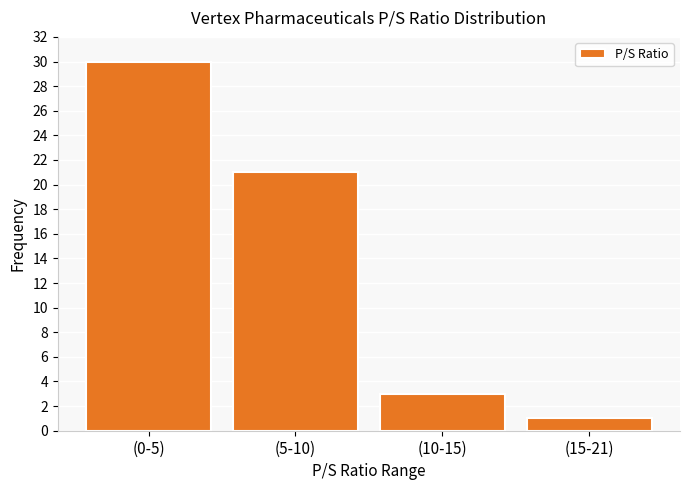

Reading left to right, list all the values displayed in this chart.

(0-5)=30	(5-10)=21	(10-15)=3	(15-21)=1